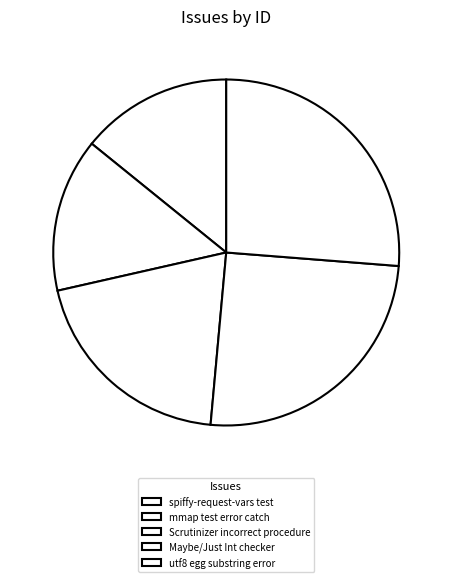

Is there a majority slice in this chart?

No